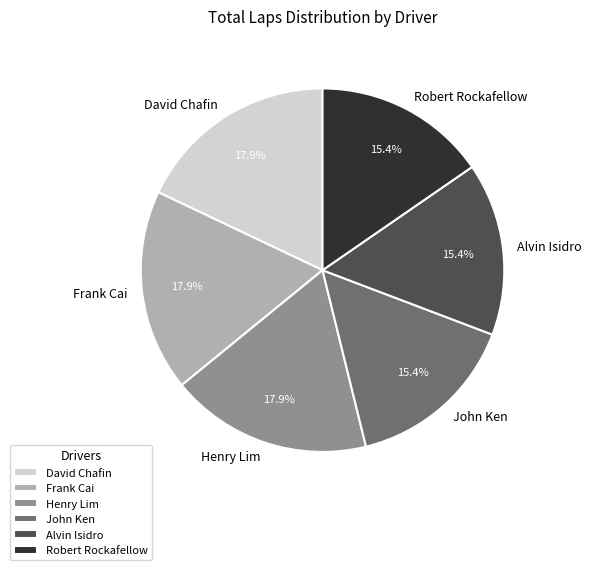

Approximately how many times larger is the value at Alvin Isidro compared to Frank Cai?

0.9